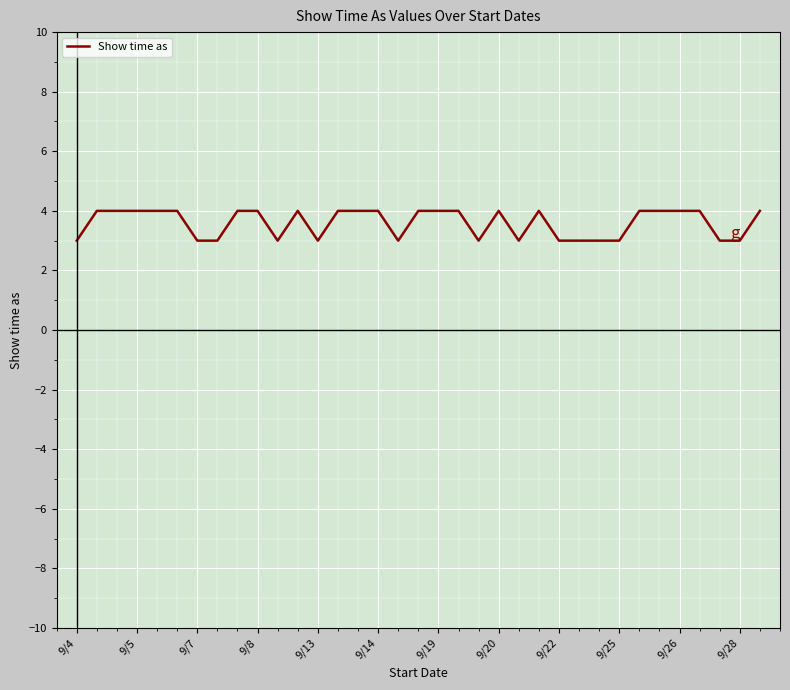

What is the smallest value displayed?

3